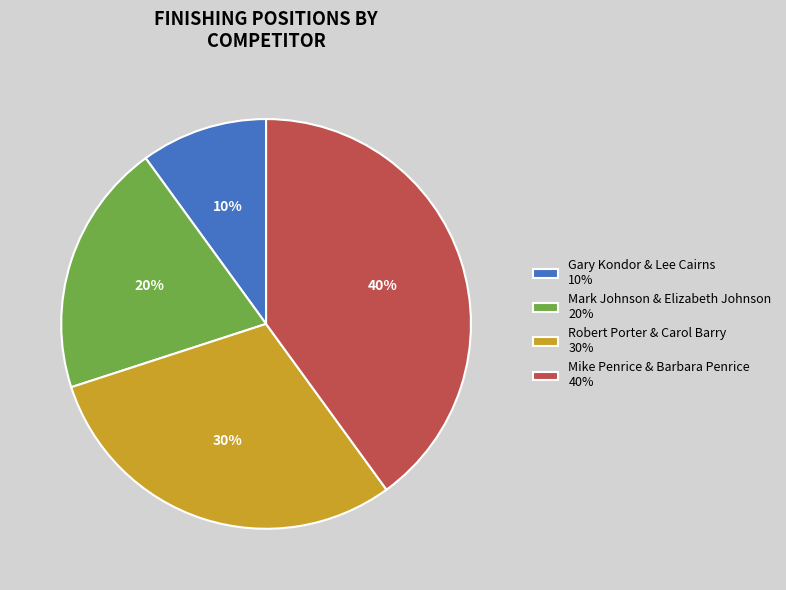

Combined, do Robert Porter & Carol Barry 30% and Mike Penrice & Barbara Penrice 40% account for over 50%?

Yes